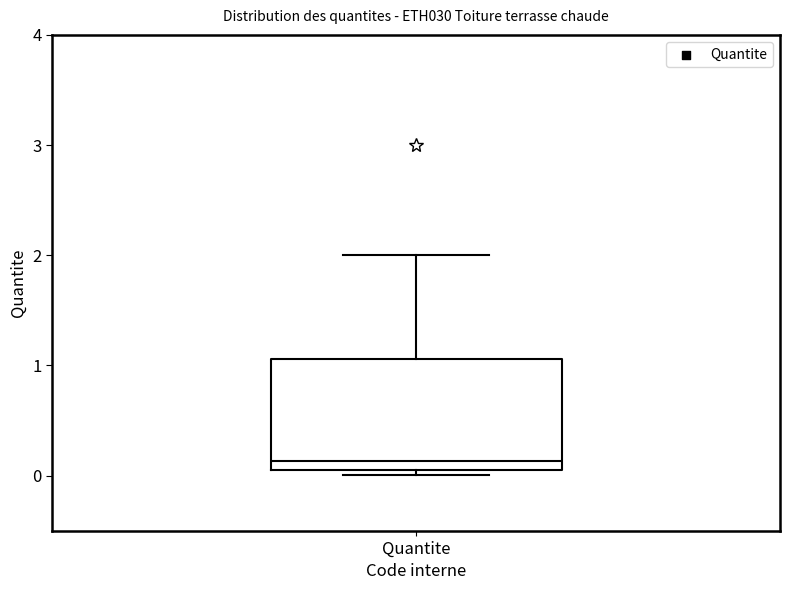

Read this box plot against the y-axis: the position of the median line, the range covered by the box, and the ends of both whiskers. The values are not printed on the chart, so give them approximately, as read against the axis.

median 0.1 (just above the box's lower edge), box 0.1 to 1.1, whiskers 0.0 to 2.0